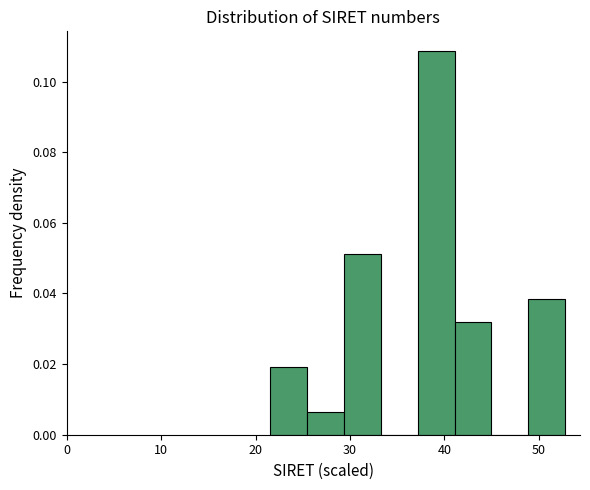

Around what value on the x-axis is the tallest bar? Give the approximate position of its centre, as read against the axis.

39